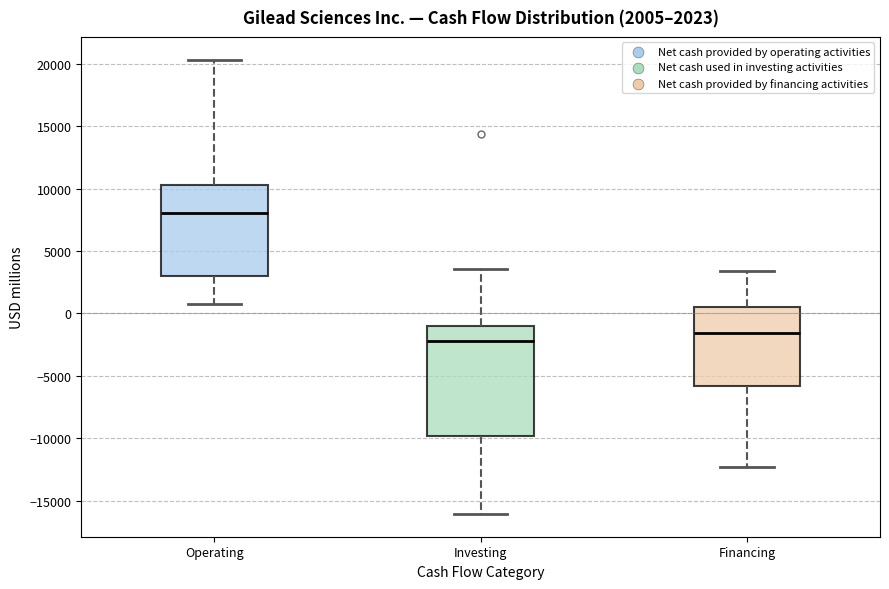

Which box has the highest median line?

Operating